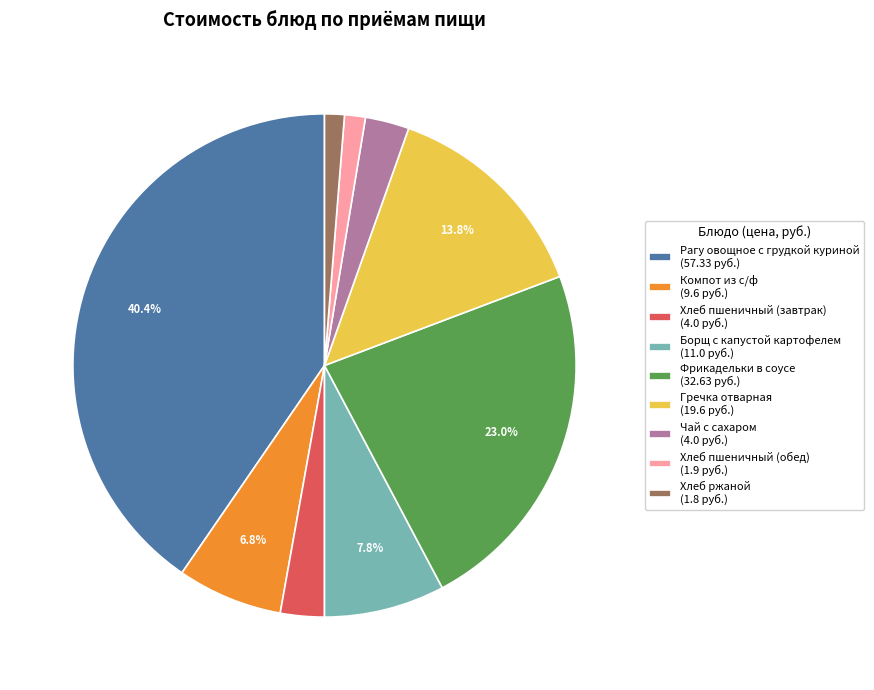

Count the number of slices in the pie.

9